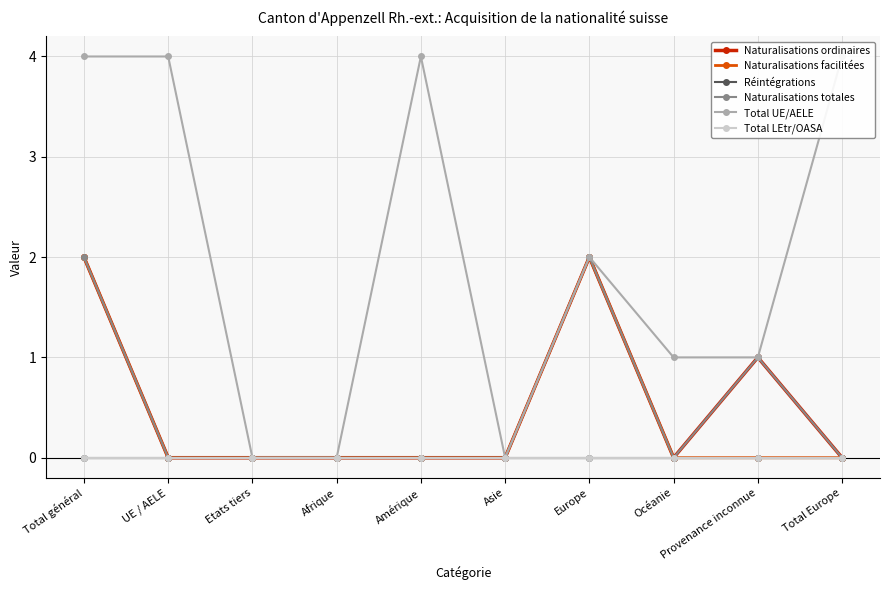

Reading left to right, what are all the values shown in this chart?

Naturalisations ordinaires: Total général=2	UE / AELE=0	Etats tiers=0	Afrique=0	Amérique=0	Asie=0	Europe=2	Océanie=0	Provenance inconnue=1	Total Europe=0
Naturalisations facilitées: Total général=2	UE / AELE=0	Etats tiers=0	Afrique=0	Amérique=0	Asie=0	Europe=2	Océanie=0	Provenance inconnue=0	Total Europe=0
Réintégrations: Total général=0	UE / AELE=0	Etats tiers=0	Afrique=0	Amérique=0	Asie=0	Europe=0	Océanie=0	Provenance inconnue=0	Total Europe=0
Naturalisations totales: Total général=2	UE / AELE=0	Etats tiers=0	Afrique=0	Amérique=0	Asie=0	Europe=2	Océanie=0	Provenance inconnue=1	Total Europe=0
Total UE/AELE: Total général=4	UE / AELE=4	Etats tiers=0	Afrique=0	Amérique=4	Asie=0	Europe=2	Océanie=1	Provenance inconnue=1	Total Europe=4
Total LEtr/OASA: Total général=0	UE / AELE=0	Etats tiers=0	Afrique=0	Amérique=0	Asie=0	Europe=0	Océanie=0	Provenance inconnue=0	Total Europe=0